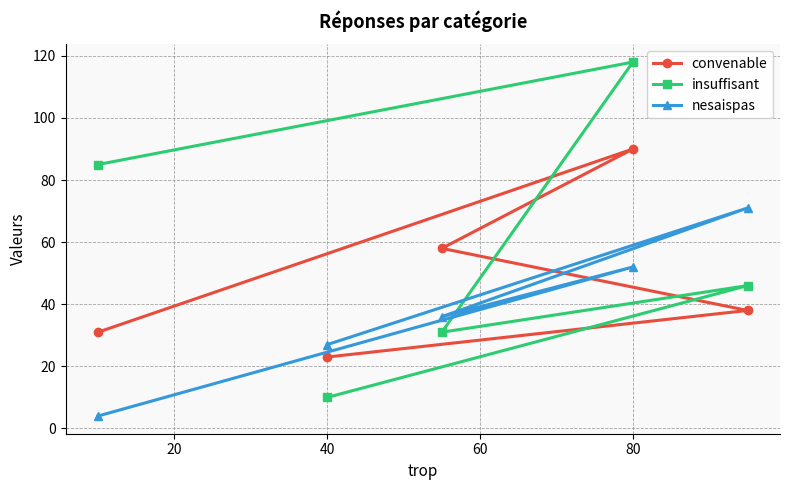

Reading left to right, what are all the values shown in this chart?

convenable: 31	23	58	90	38
insuffisant: 85	10	31	118	46
nesaispas: 4	27	36	52	71